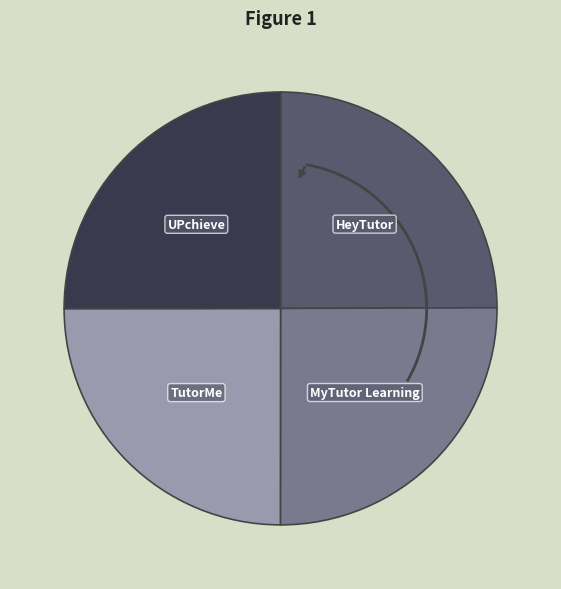

Approximately how many times larger is the value at MyTutor Learning compared to UPchieve?

1.0